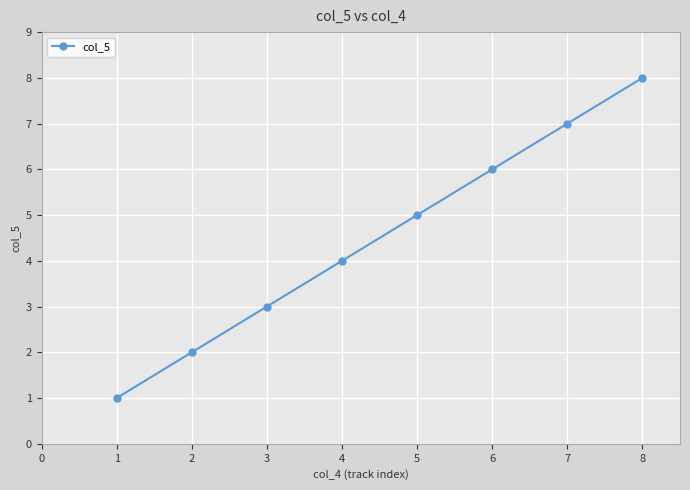

What is the minimum value shown in the chart?

1